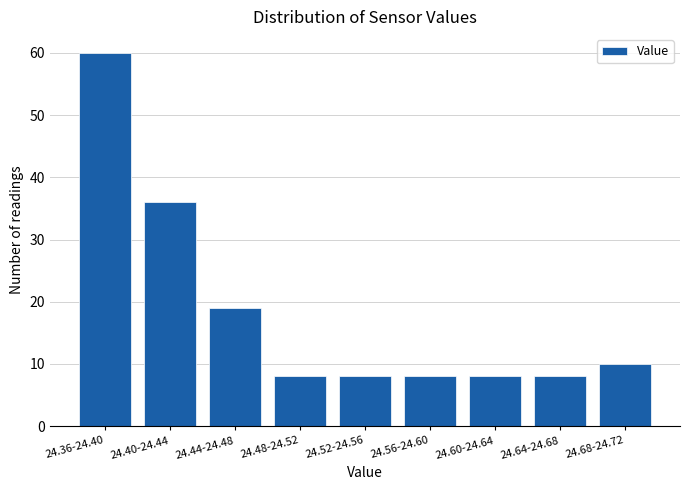

Reading left to right, extract all data points from this chart.

24.36-24.40=60	24.40-24.44=36	24.44-24.48=19	24.48-24.52=8	24.52-24.56=8	24.56-24.60=8	24.60-24.64=8	24.64-24.68=8	24.68-24.72=10